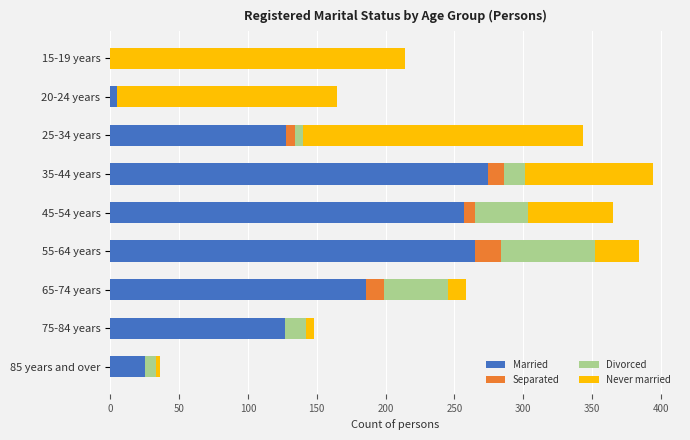

What is the total value across all series at 55-64 years?

384